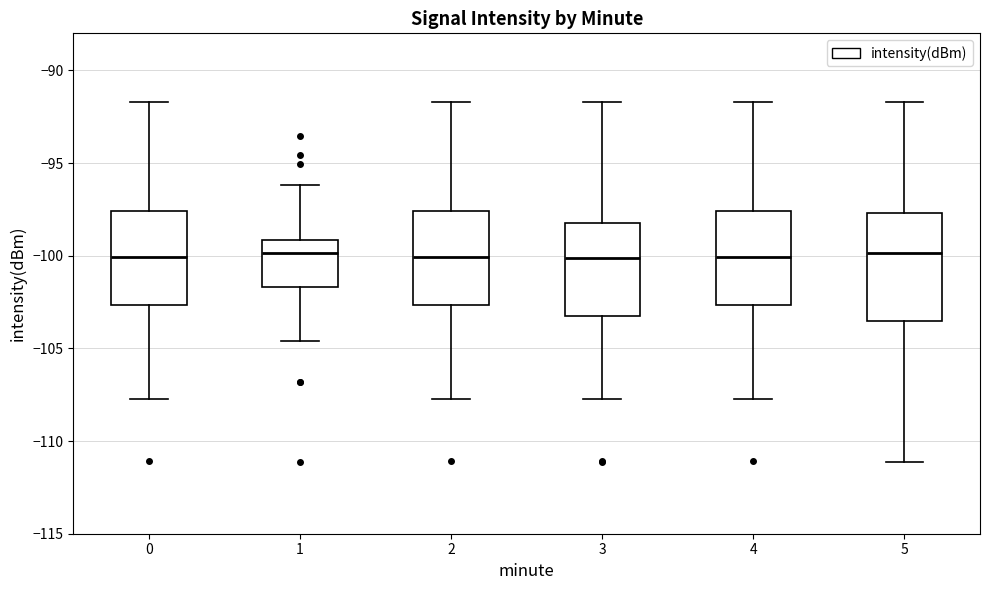

Where does the upper whisker of the box at x = 0 end on the y-axis? The values are not printed on the chart, so give them approximately, as read against the axis.

-91.5